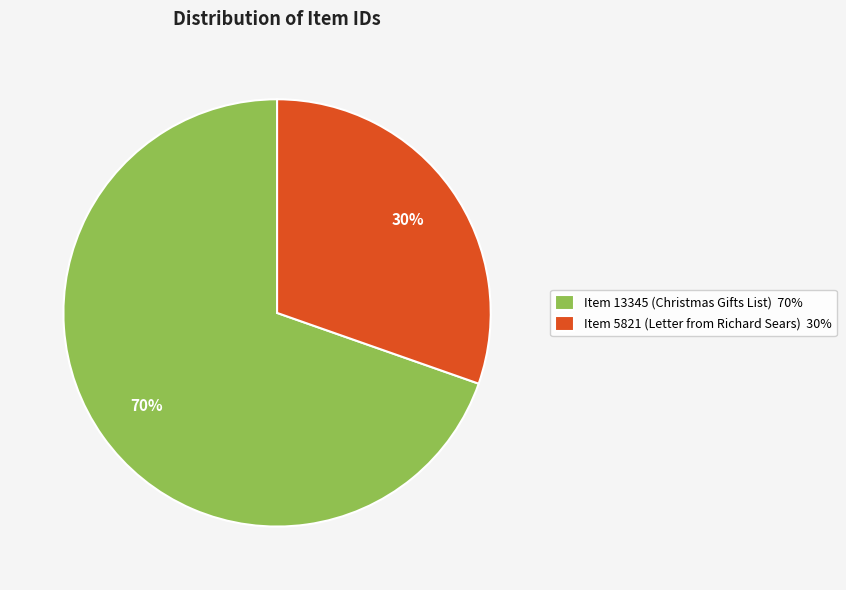

Count the number of slices in the pie.

2